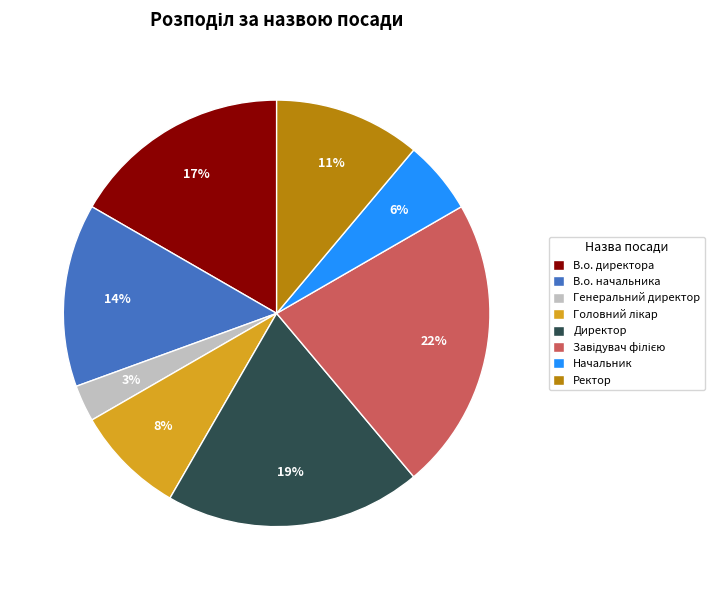

To the nearest percent, what portion does Директор represent?

19%